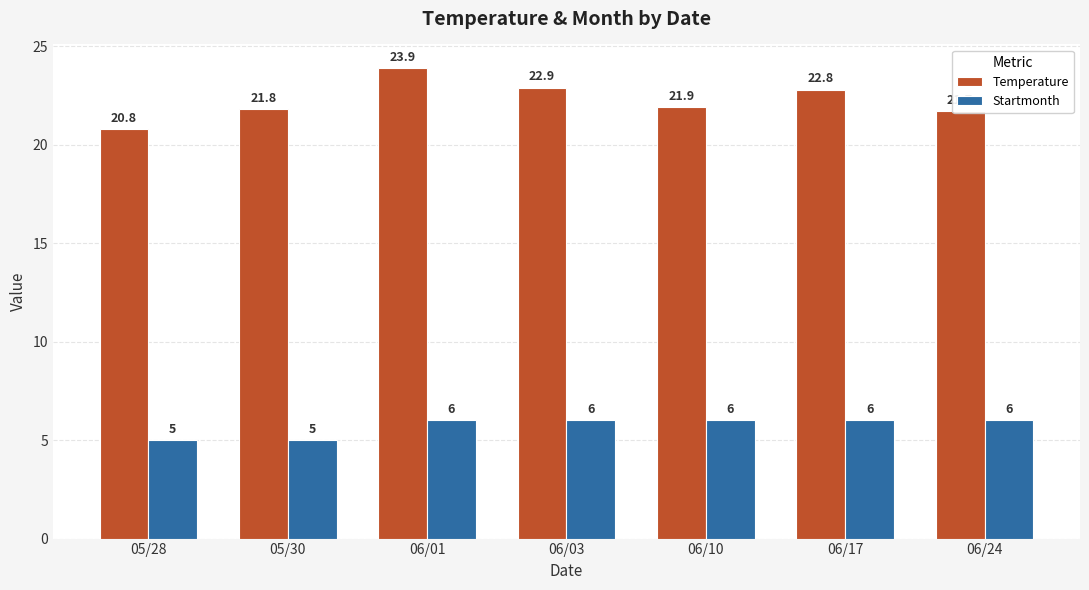

Which series has the widest spread of values?

Temperature